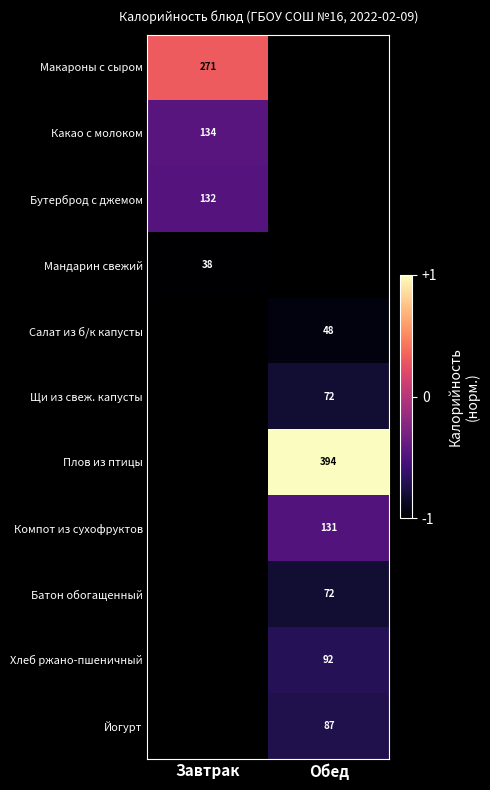

The Плов из птицы series shows 667 at Обед. True or false?

False